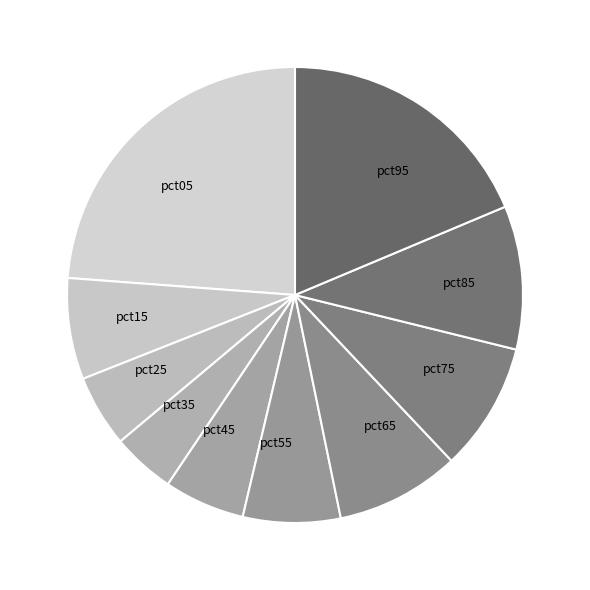

Which slice is the smallest?

pct35